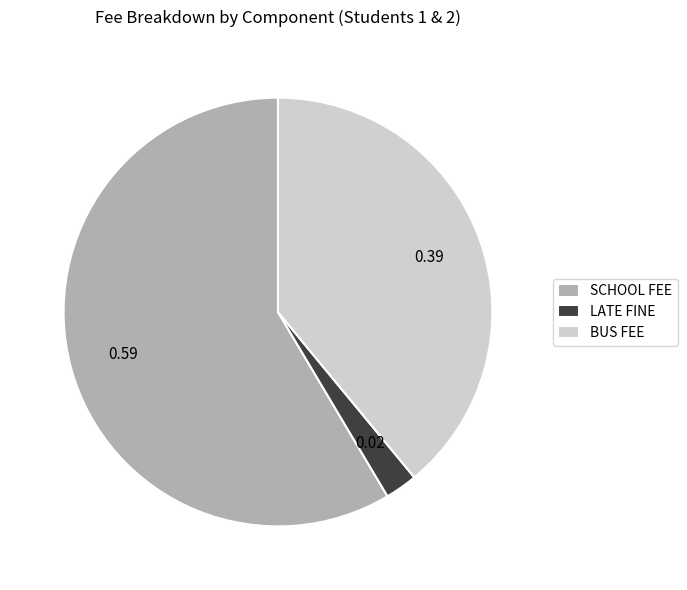

Between SCHOOL FEE and BUS FEE, which is larger?

SCHOOL FEE